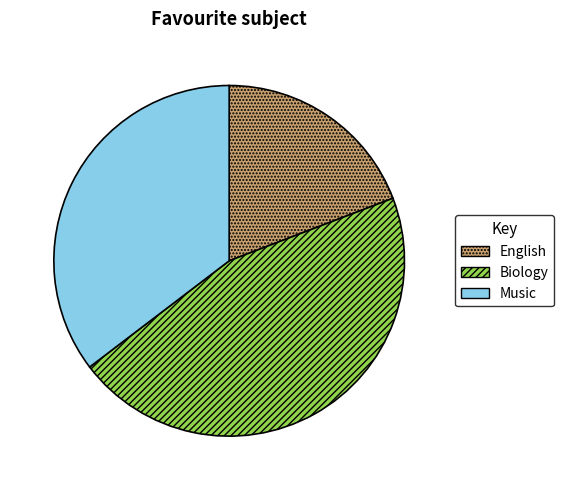

How many slices are in this pie chart?

3